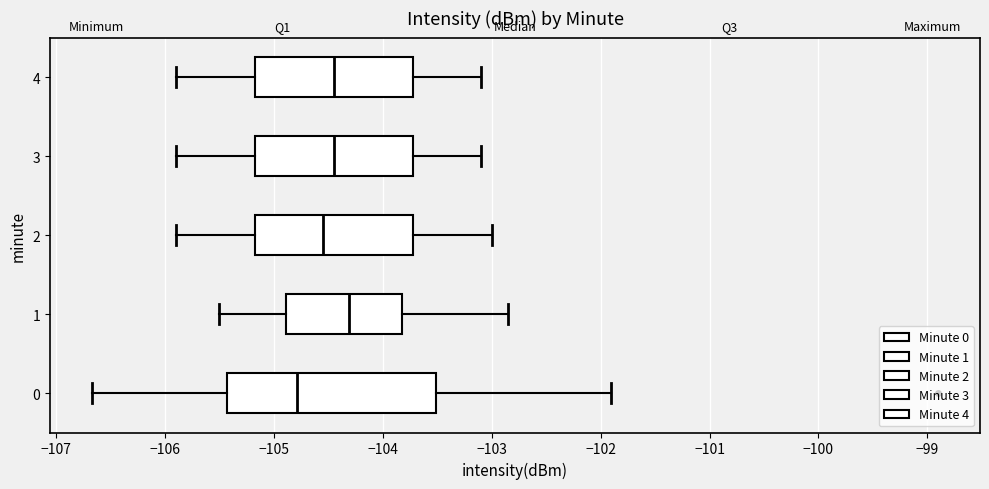

Which box's median line is the furthest to the right?

1